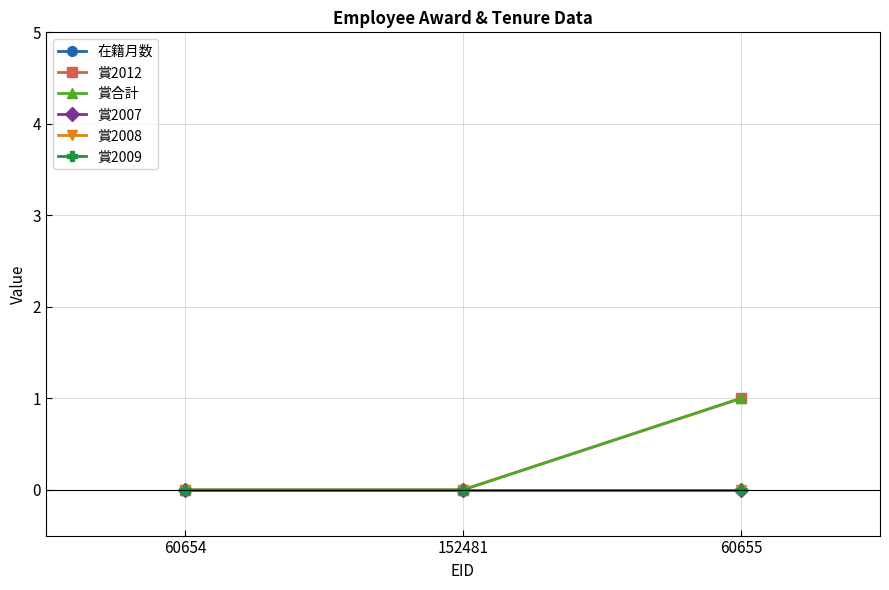

How many data points does each series have?

3